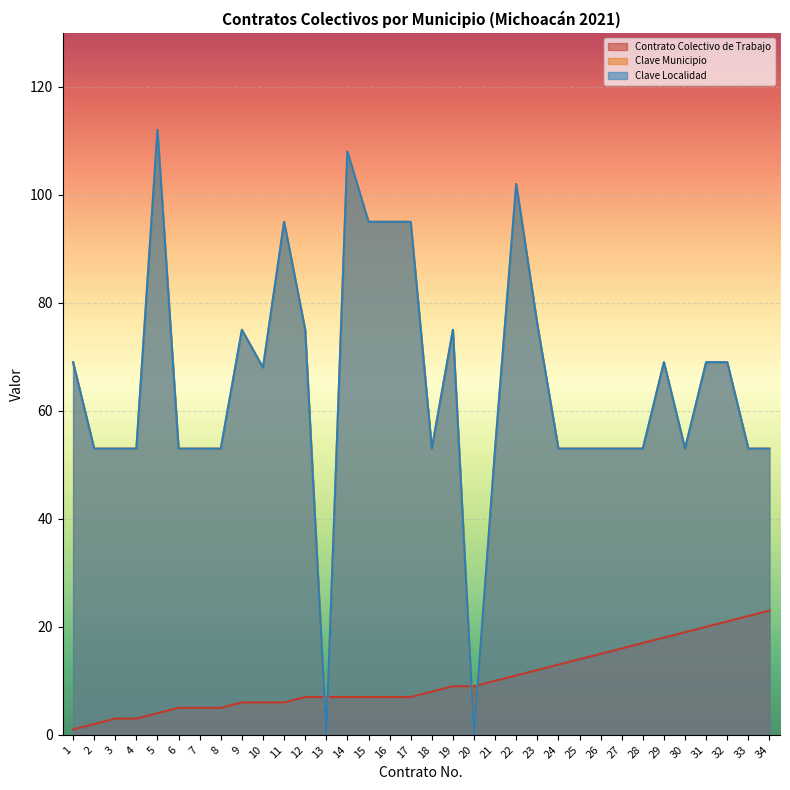

How many categories are shown in the chart?

34